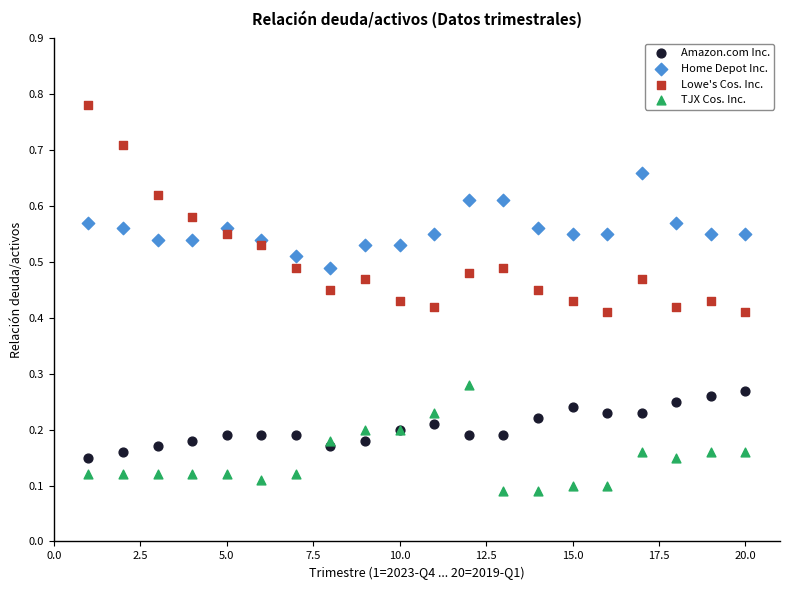

Which series has the widest spread of Y values?

Lowe's Cos. Inc.